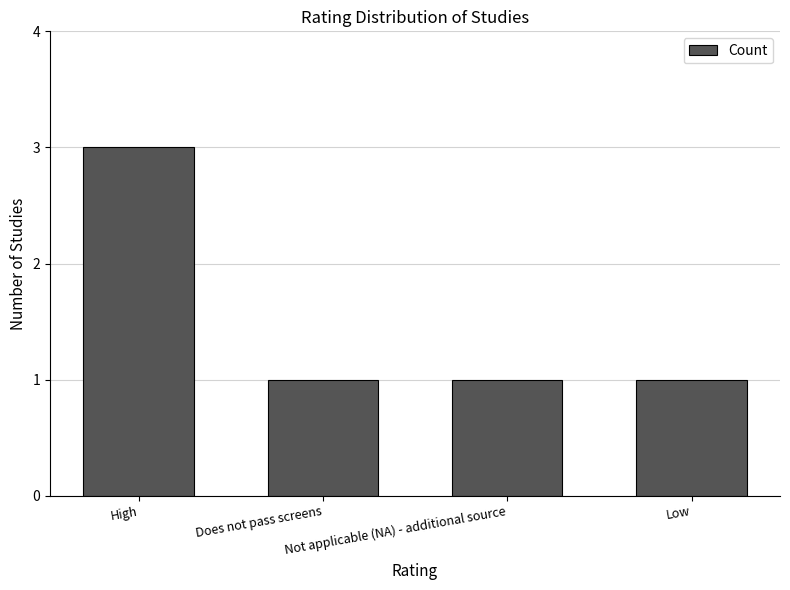

Count the number of categories in the chart.

4